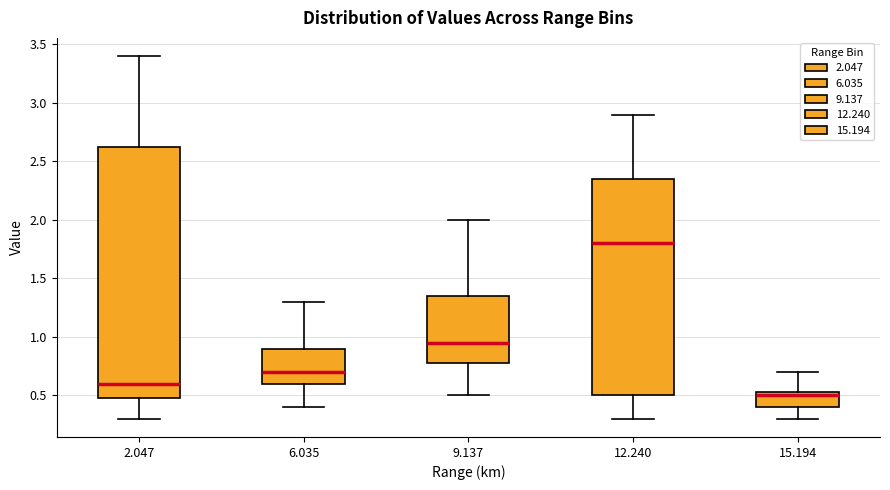

Which box has the highest median line?

12.240